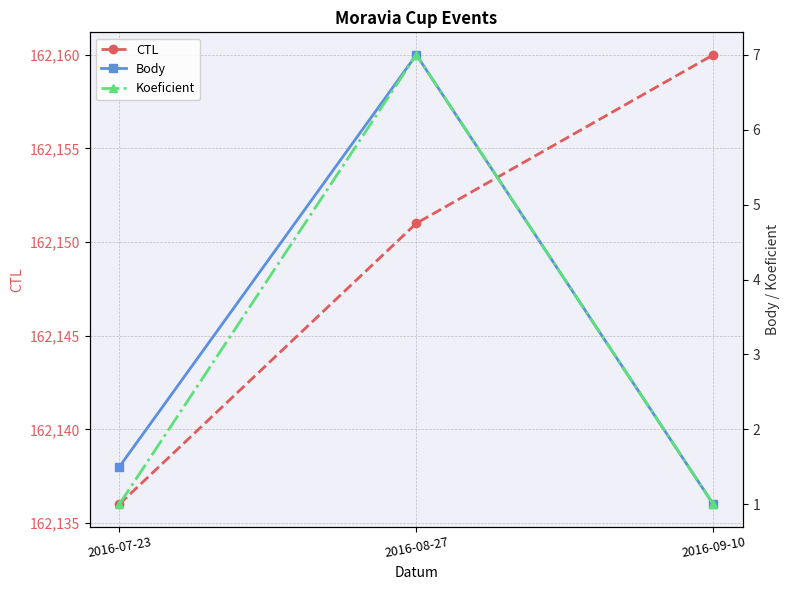

Where is Body nearest to the value 4?

2016-07-23